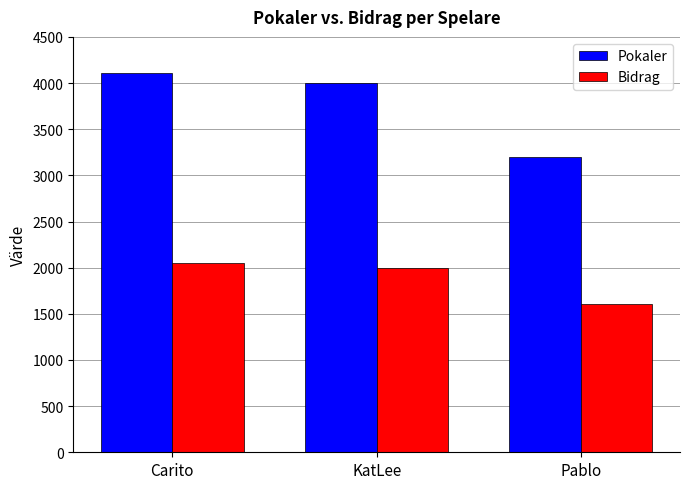

What position from the left is KatLee?

2